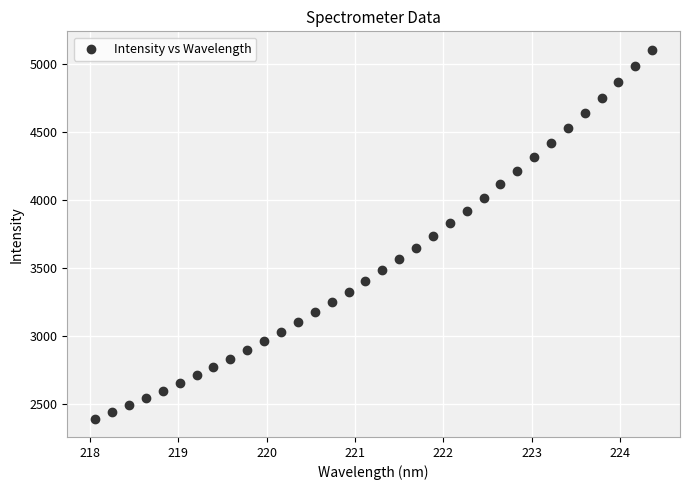

What is the range of X values (max minus min)?

6.3